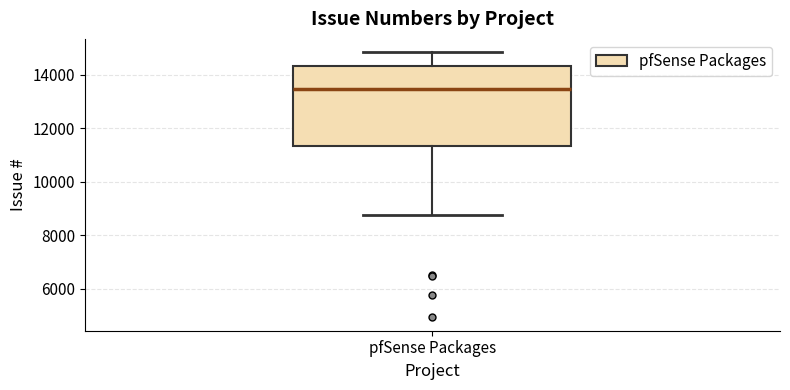

Read this box plot against the y-axis: the position of the median line, the range covered by the box, and the ends of both whiskers. The values are not printed on the chart, so give them approximately, as read against the axis.

median 13400, box 11400 to 14400, whiskers 8800 to 14800